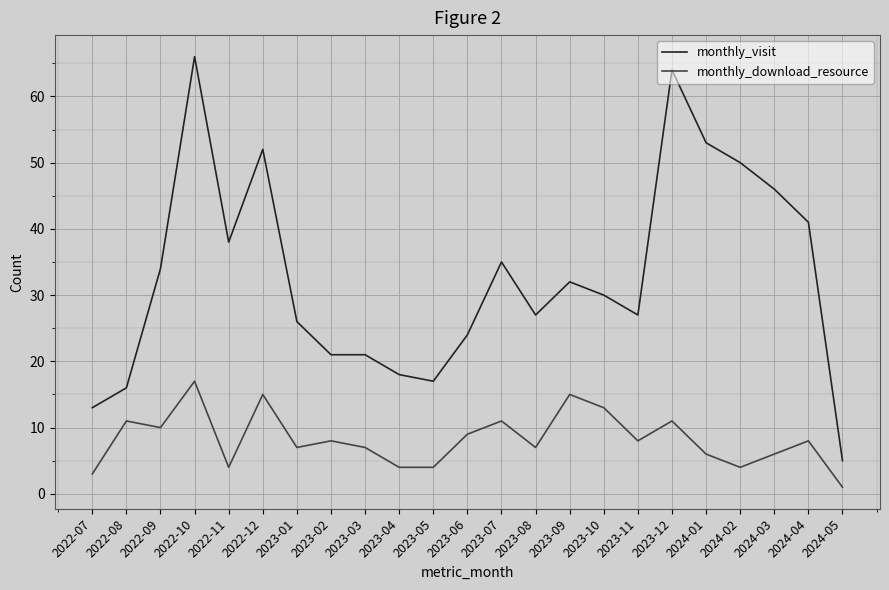

What is the sum of the monthly_visit values at 2023-09 and 2023-11?

59